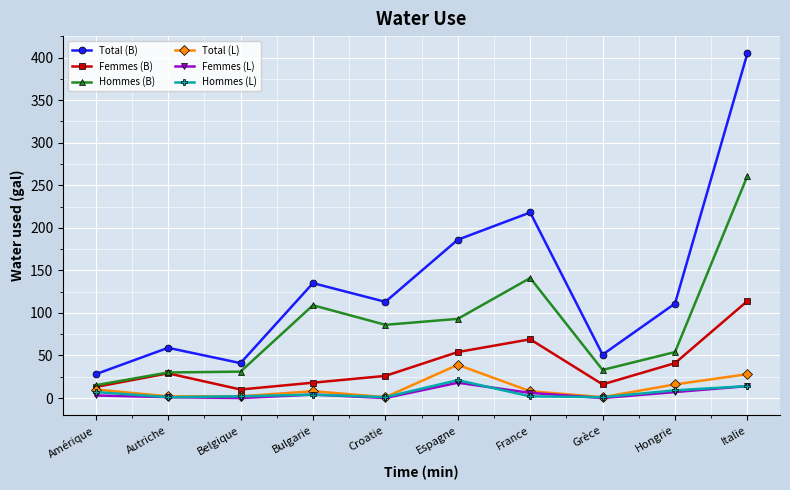

At how many categories does at least one series exceed 212?

2